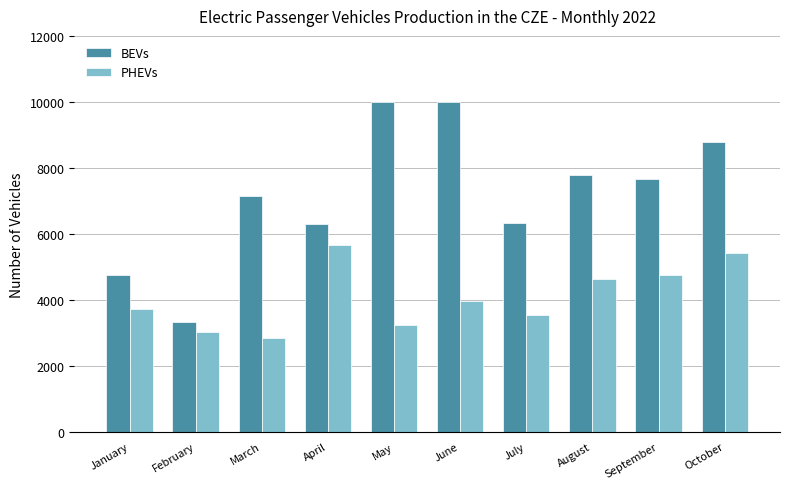

What is the maximum value for BEVs?

10004